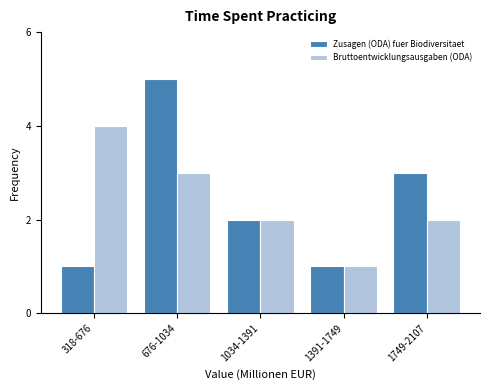

Reading right to left, transcribe all the data shown in this chart.

Zusagen (ODA) fuer Biodiversitaet: 1749-2107=3	1391-1749=1	1034-1391=2	676-1034=5	318-676=1
Bruttoentwicklungsausgaben (ODA): 1749-2107=2	1391-1749=1	1034-1391=2	676-1034=3	318-676=4